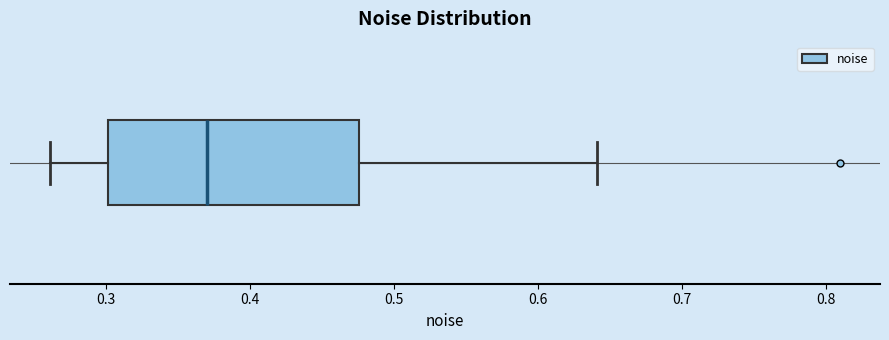

Where does the left whisker of the box end on the x-axis? The values are not printed on the chart, so give them approximately, as read against the axis.

0.26